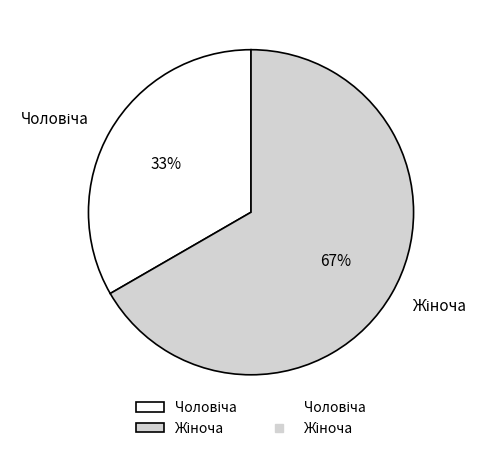

Count the number of slices in the pie.

2